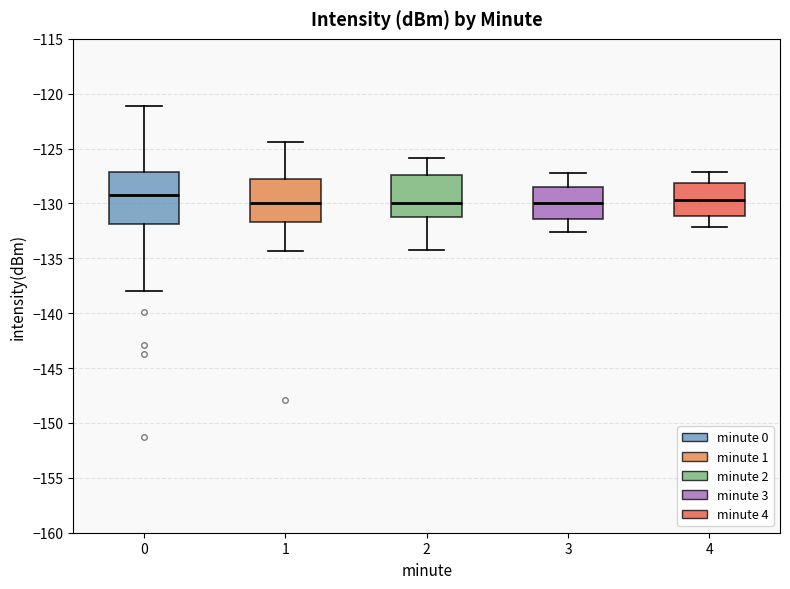

Where does the lower whisker of the box at x = 0 end on the y-axis? The values are not printed on the chart, so give them approximately, as read against the axis.

-138.0